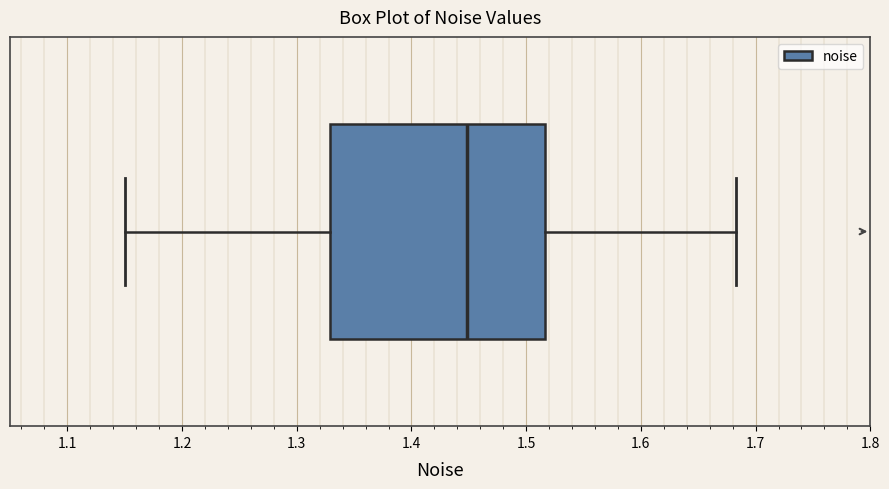

Read this box plot against the x-axis: the position of the median line, the range covered by the box, and the ends of both whiskers. The values are not printed on the chart, so give them approximately, as read against the axis.

median 1.45, box 1.33 to 1.52, whiskers 1.15 to 1.68